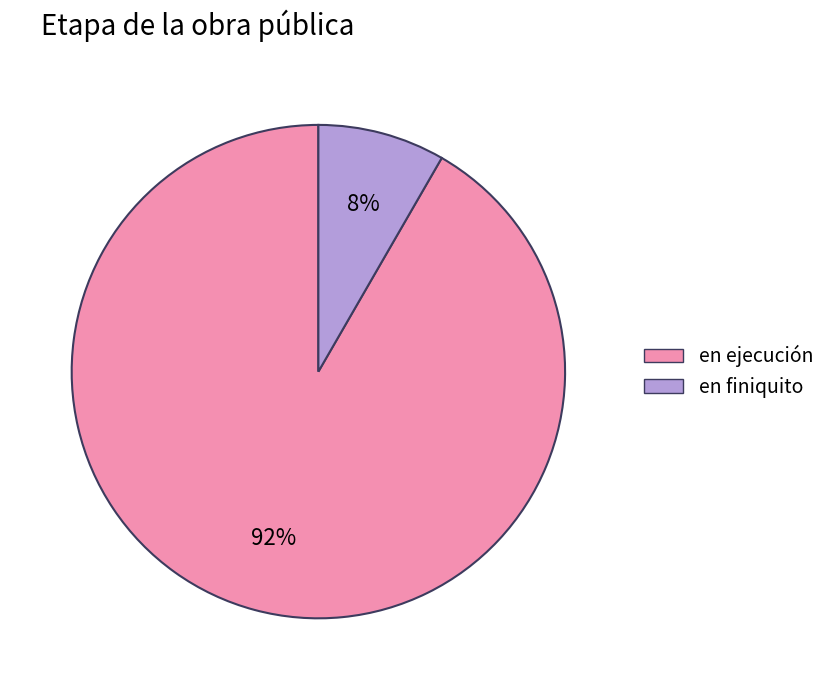

To the nearest percent, what portion does en finiquito represent?

8%